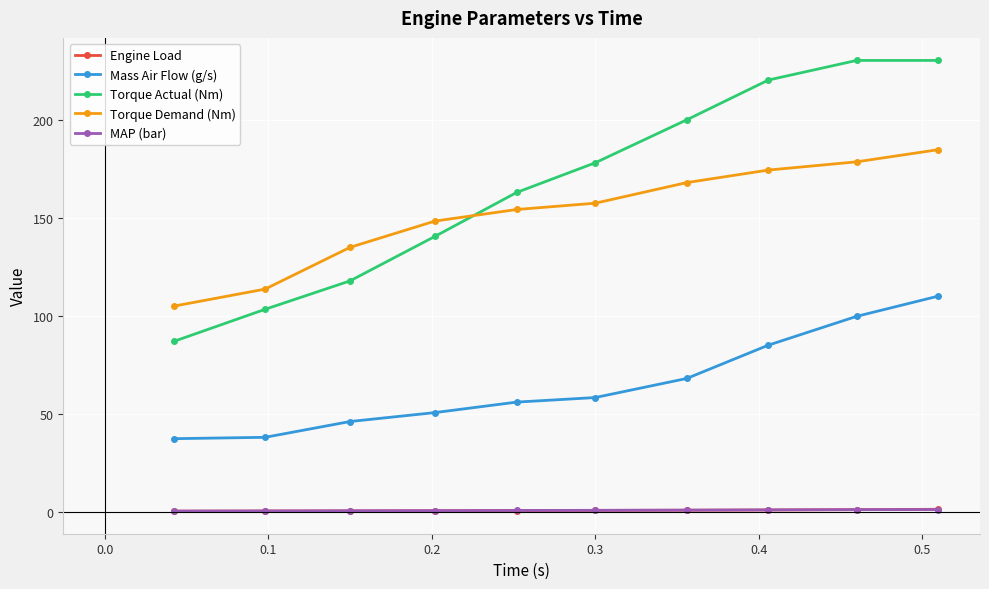

What is the value of the Torque Actual (Nm) point at the 6th from the left?

178.1